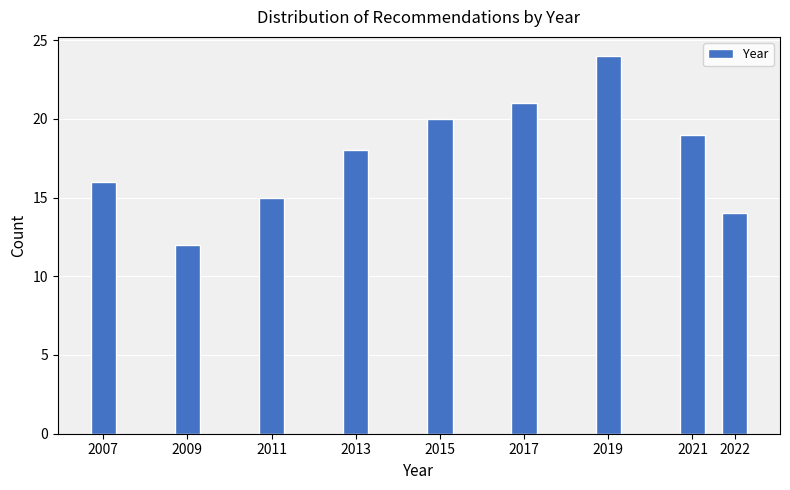

Reading right to left, what are all the values shown in this chart?

2022=14	2021=19	2019=24	2017=21	2015=20	2013=18	2011=15	2009=12	2007=16